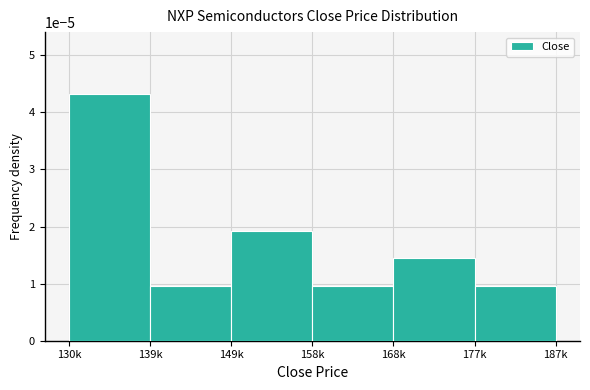

What is the label of the 5th bar from the left?

168k